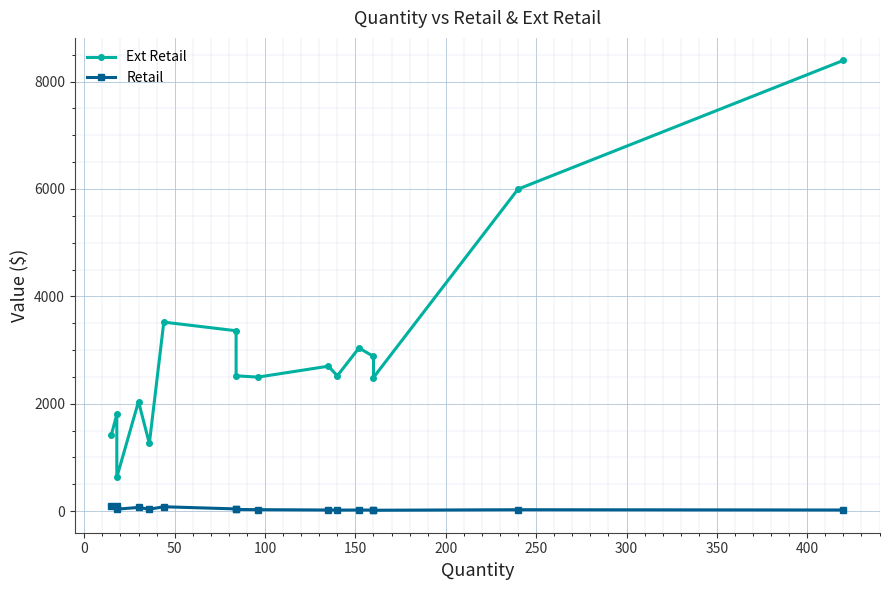

Count the number of categories in the chart.

16